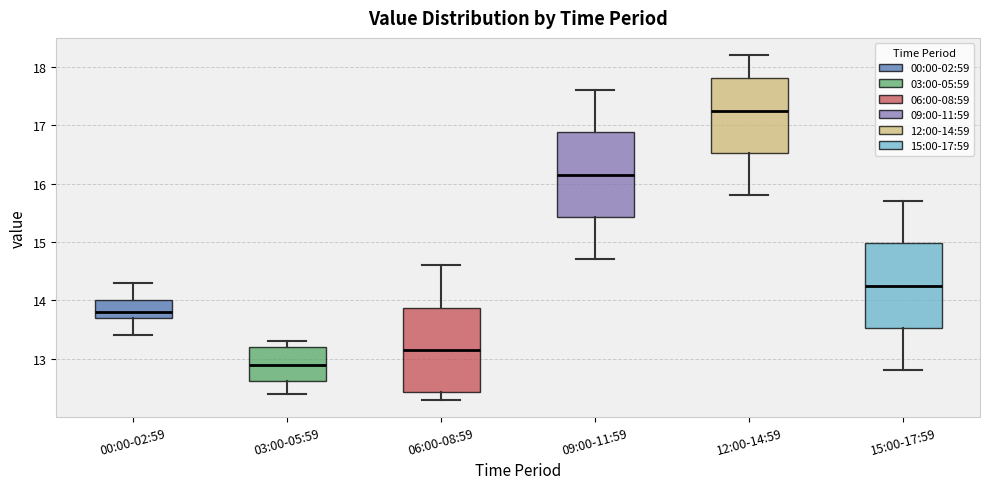

Where does the lower whisker of the box for 06:00-08:59 end on the y-axis? The values are not printed on the chart, so give them approximately, as read against the axis.

12.3